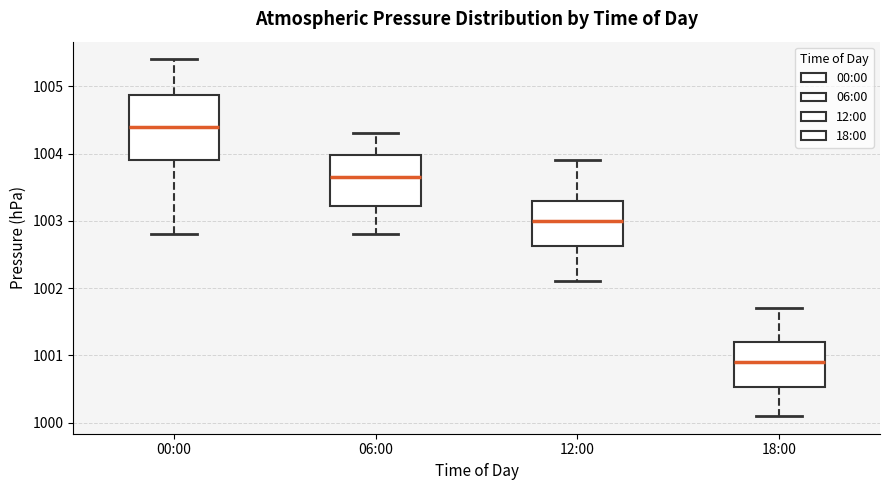

Which box's median line is the lowest?

18:00